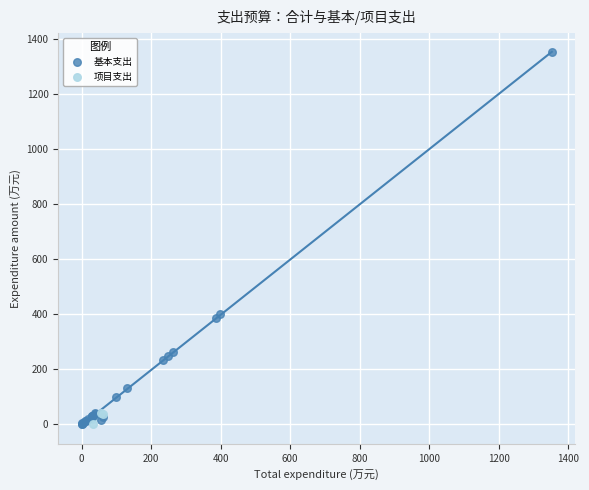

Which series contains the highest Y value?

基本支出